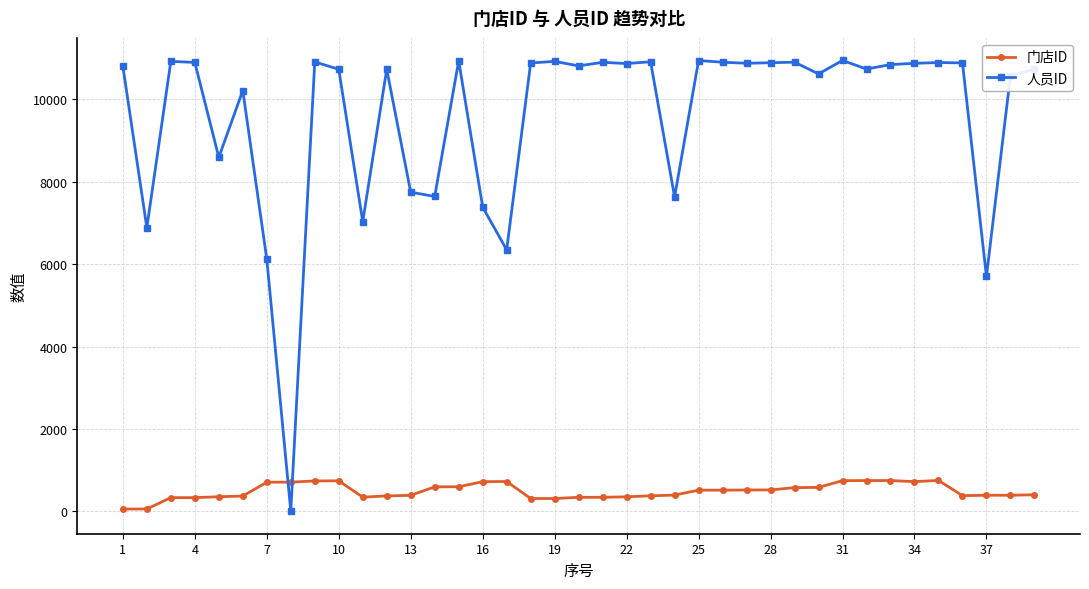

What is the maximum value for 门店ID?

747